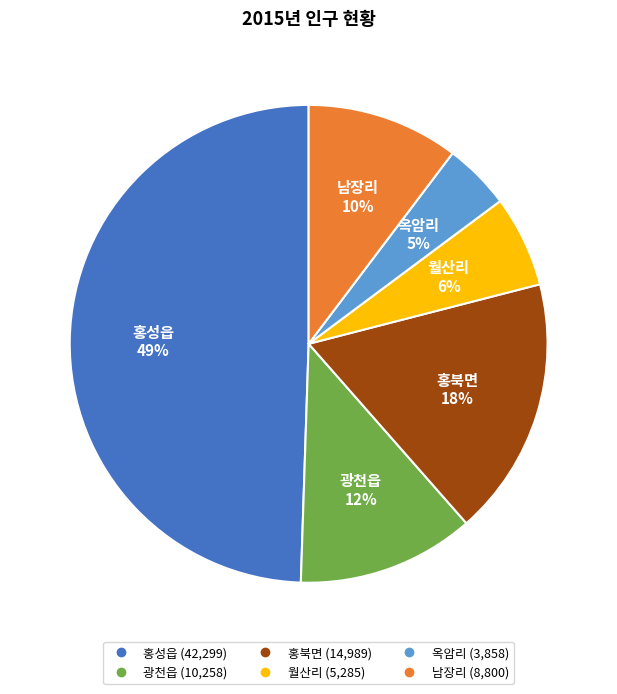

To the nearest percent, what portion does 홍성읍 represent?

49%